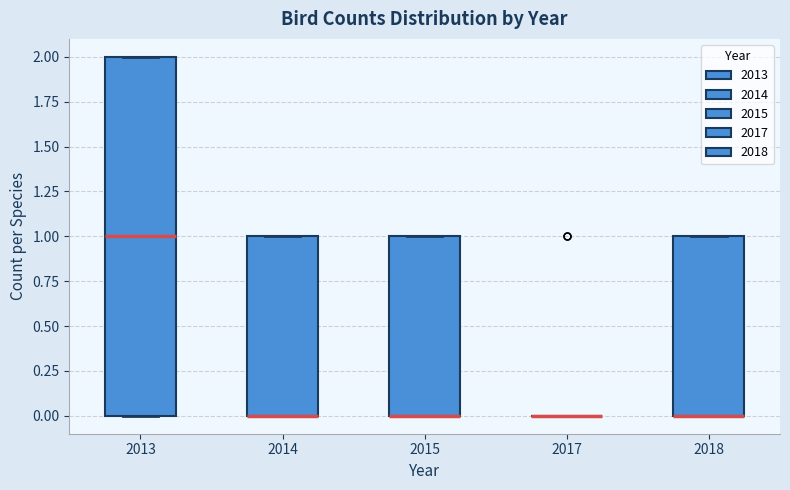

Reading left to right, read every box against the y-axis: the position of its median line, the range the box covers, and the ends of its whiskers. The values are not printed on the chart, so give them approximately, as read against the axis.

2013: median 1, box 0 to 2, whiskers 0 to 2
2014: median 0 (drawn on the box's lower edge), box 0 to 1, whiskers 0 to 1
2015: median 0 (drawn on the box's lower edge), box 0 to 1, whiskers 0 to 1
2017: box collapsed to a line at 0, whiskers 0 to 0
2018: median 0 (drawn on the box's lower edge), box 0 to 1, whiskers 0 to 1